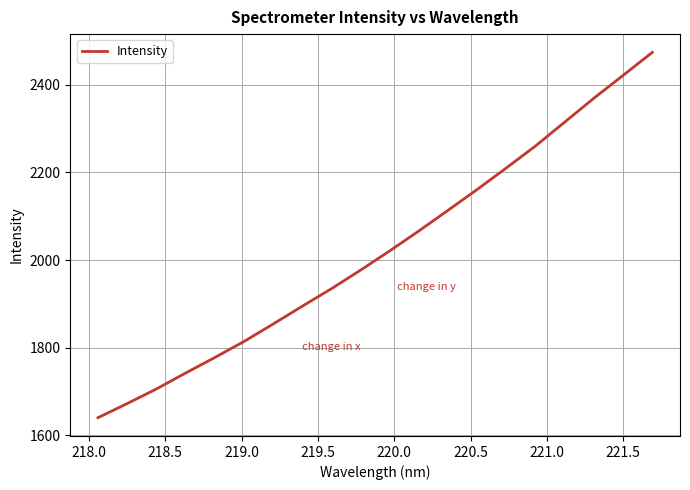

Reading left to right, transcribe all the data shown in this chart.

1640.4	1672.6	1705.8	1742.2	1777.6	1814.1	1854.0	1894.7	1934.6	1977.0	2021.0	2066.5	2113.6	2161.2	2210.3	2260.3	2314.8	2369.2	2421.1	2473.5